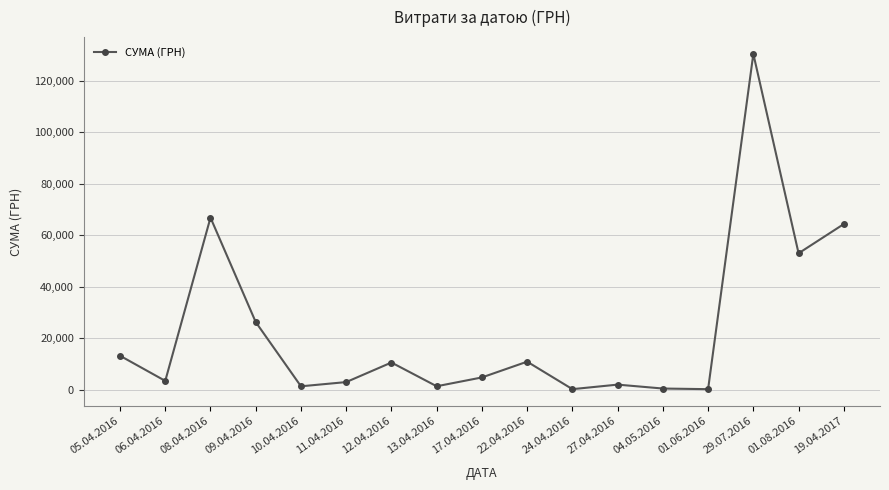

Between 19.04.2017 and 08.04.2016, which is larger?

08.04.2016